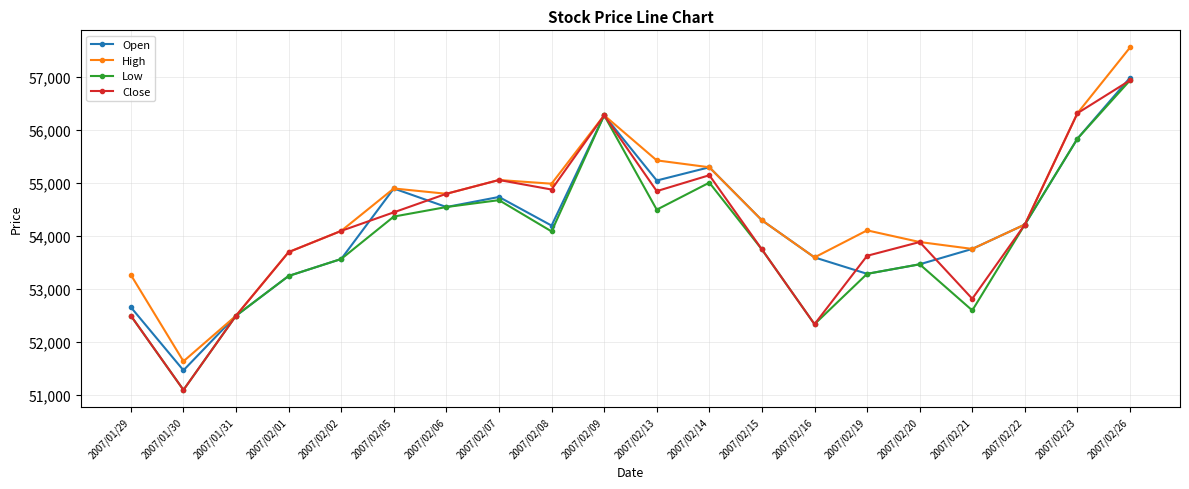

At which label does Low reach its peak?

2007/02/26